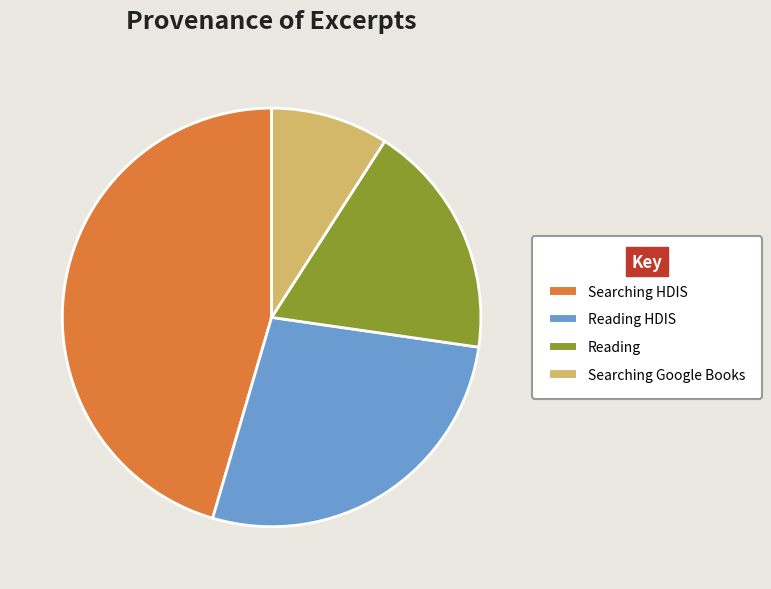

Is there any slice that represents more than half of the pie?

No